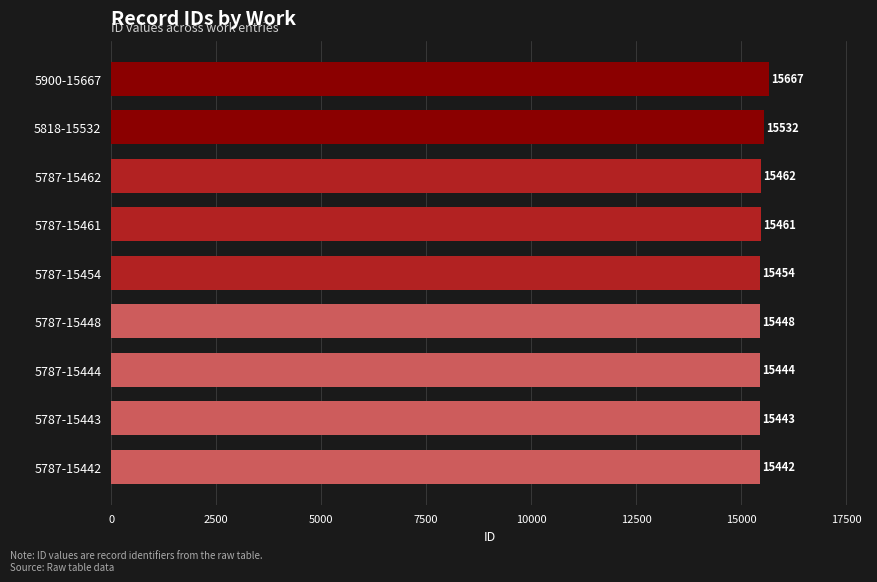

What is the average value?

15484